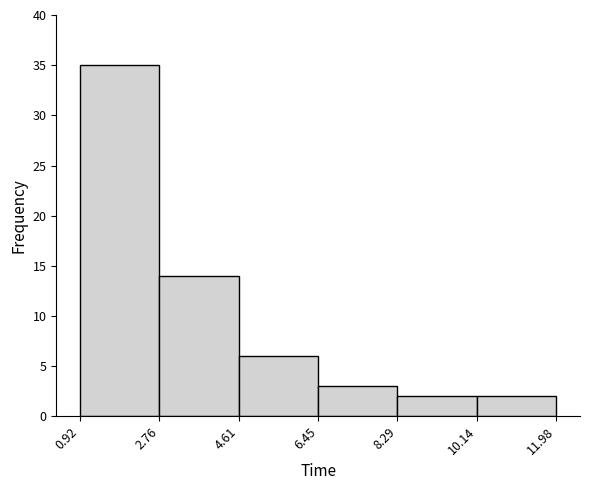

Reading left to right, transcribe this chart: for each bar, give the range it covers on the x-axis and its height. The values are not printed on the chart, so give them approximately, as read against the axis.

0.92 to 2.76: 35
2.76 to 4.61: 14
4.61 to 6.45: 6
6.45 to 8.29: 3
8.29 to 10.14: 2
10.14 to 11.98: 2